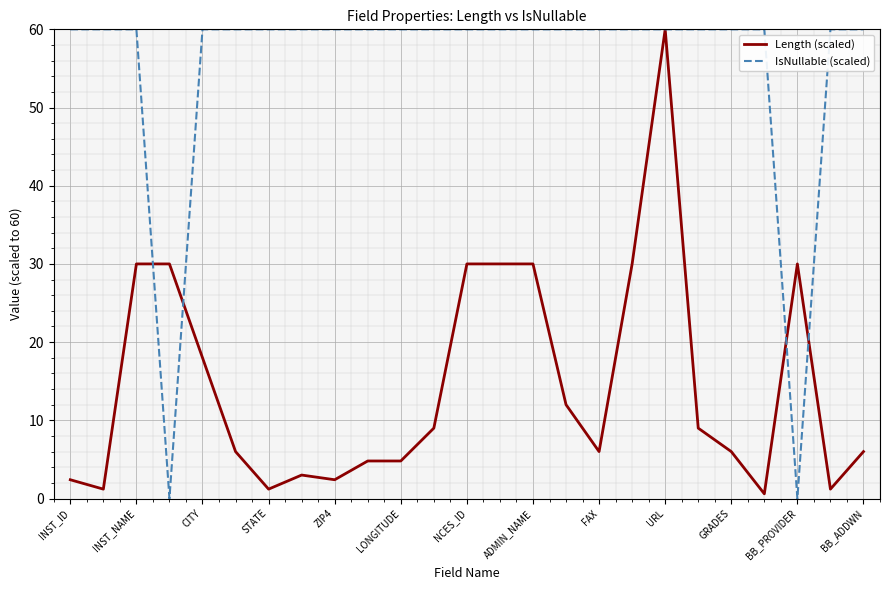

Rank the series by their average value, from highest to lowest.

IsNullable (scaled), Length (scaled)